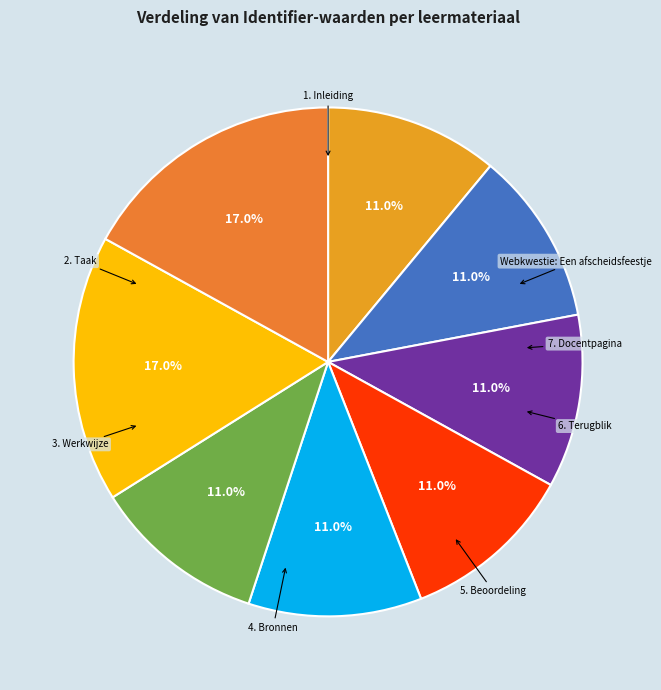

What is the smallest slice in the pie chart?

Webkwestie: Een afscheidsfeestje